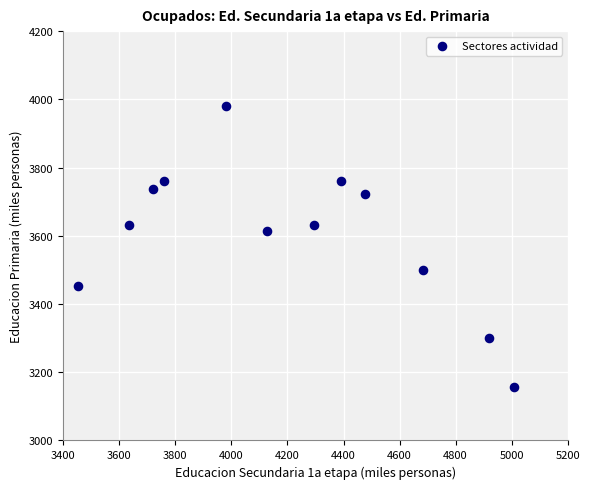

What is the average X value?

4203.7